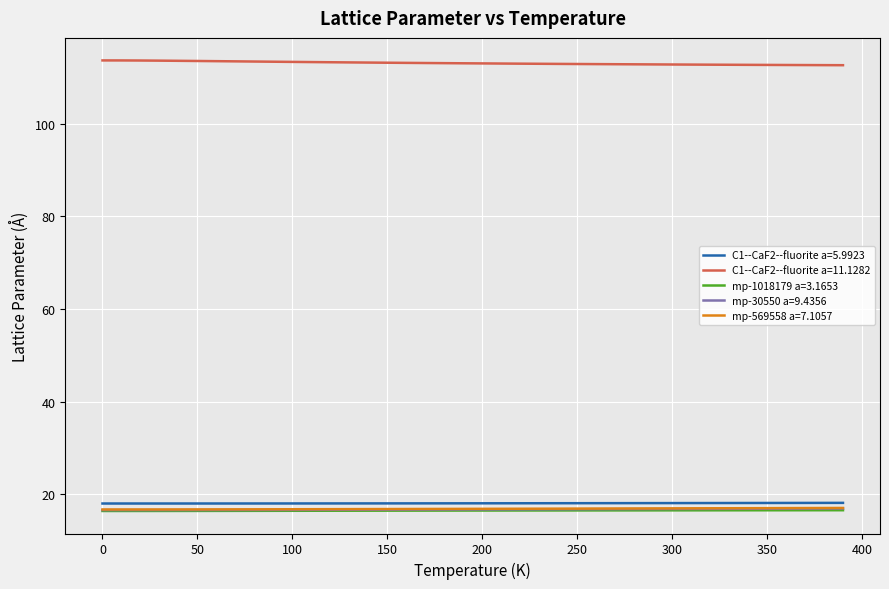

True or false: C1--CaF2--fluorite a=11.1282 and mp-30550 a=9.4356 intersect in this chart.

False